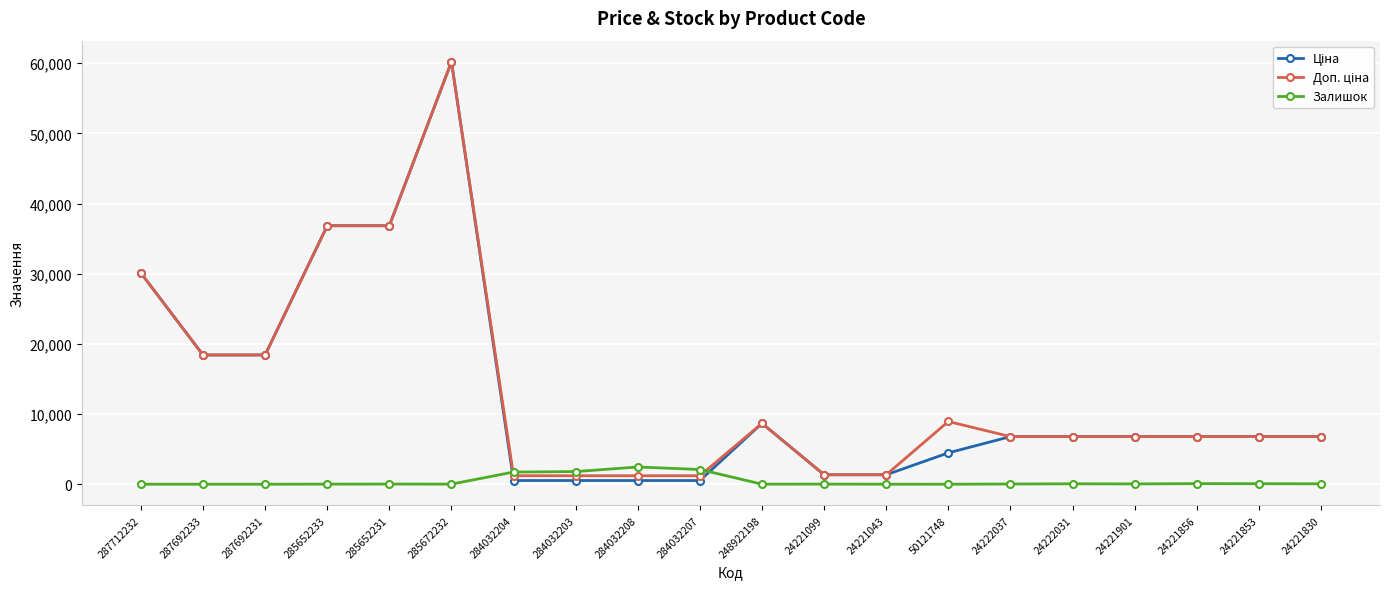

True or false: Залишок has more than 0 interior local peaks.

True